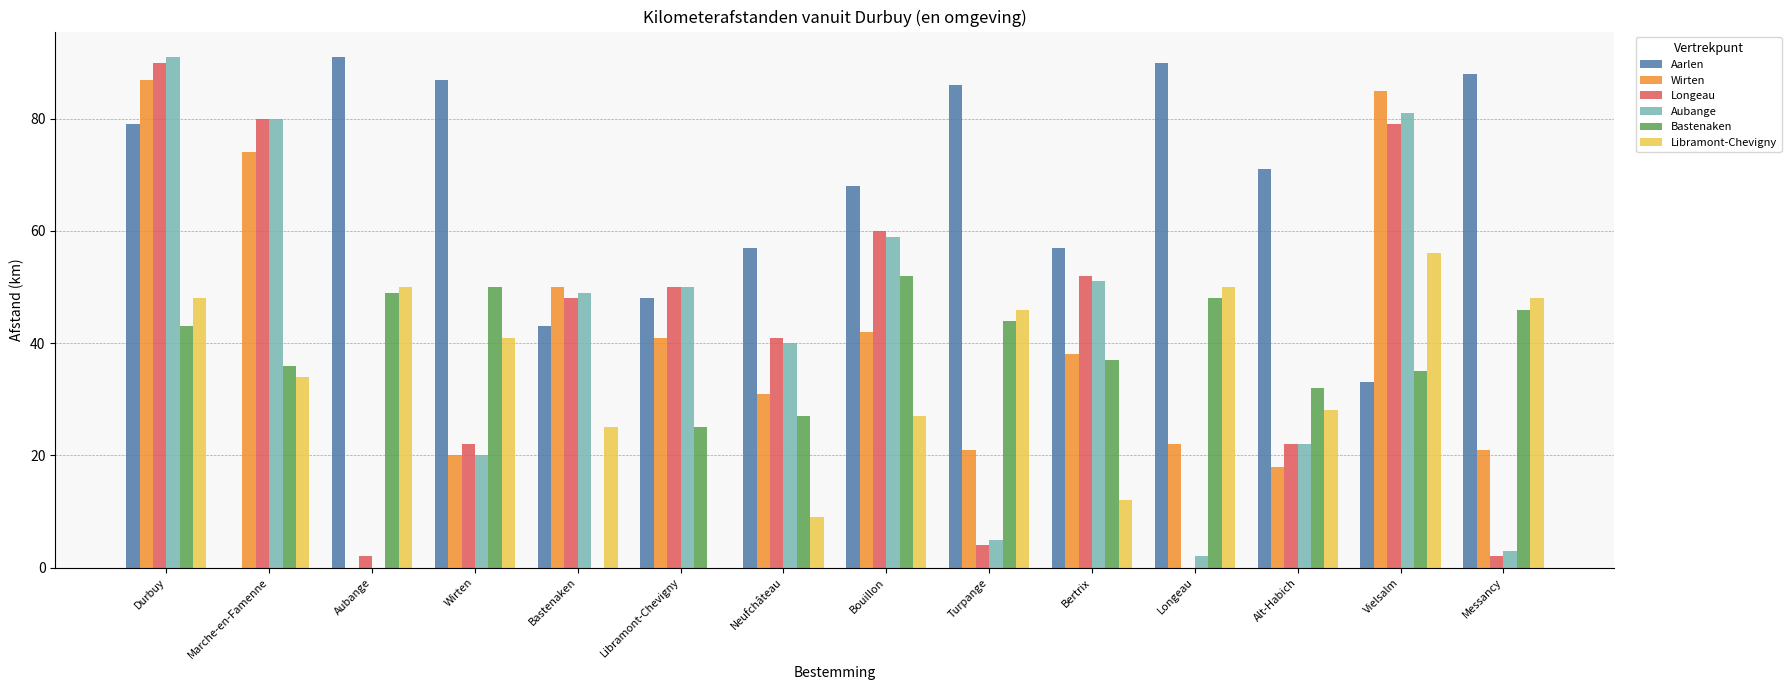

How many data points does each series have?

14